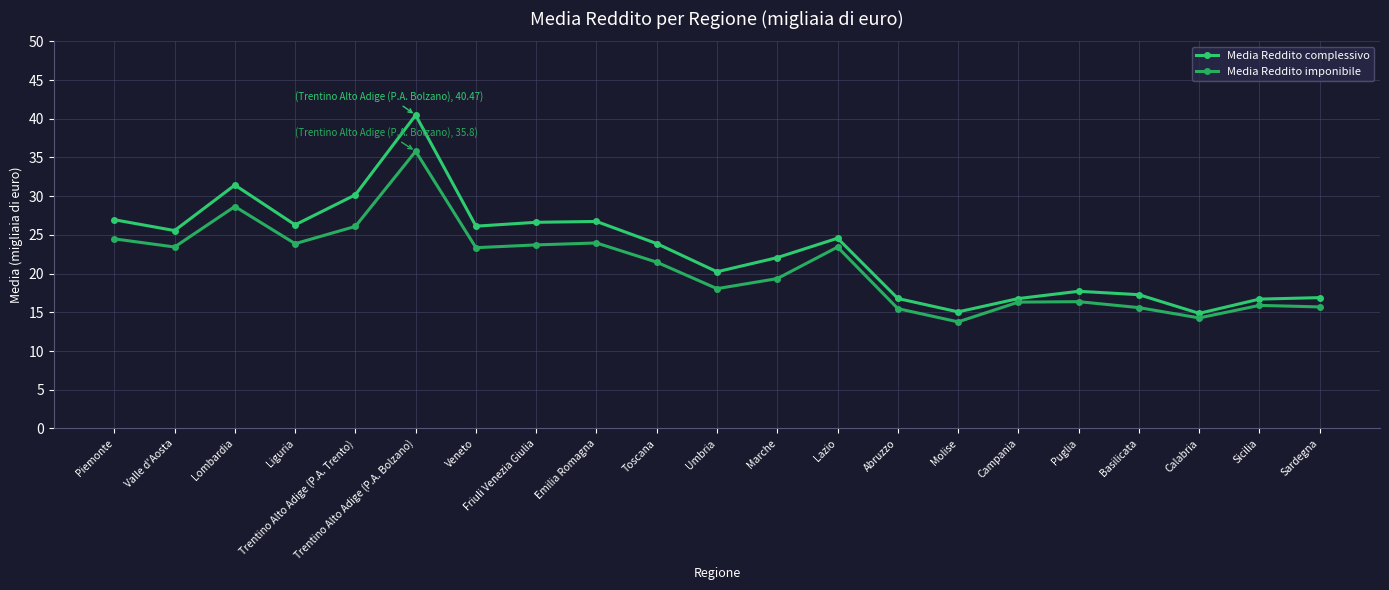

True or false: Media Reddito complessivo and Media Reddito imponibile intersect in this chart.

False